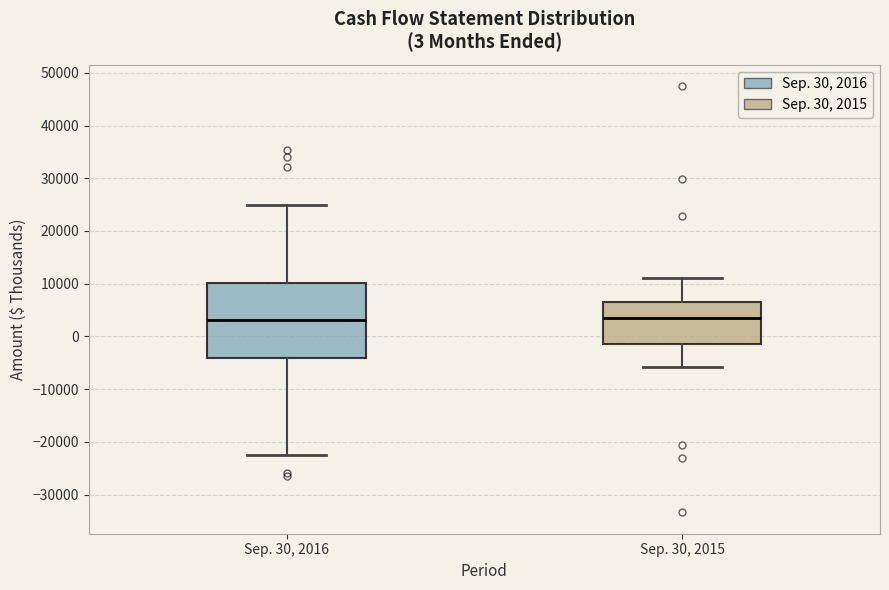

Comparing the boxes themselves (not the whiskers), which one is the tallest?

Sep. 30, 2016